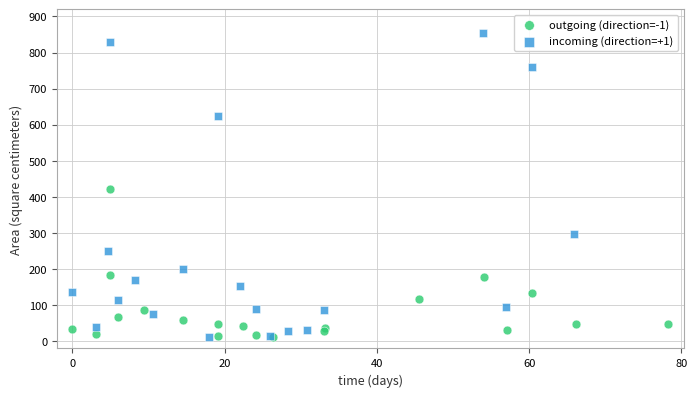

Which series has the largest Y range (max minus min)?

incoming (direction=+1)